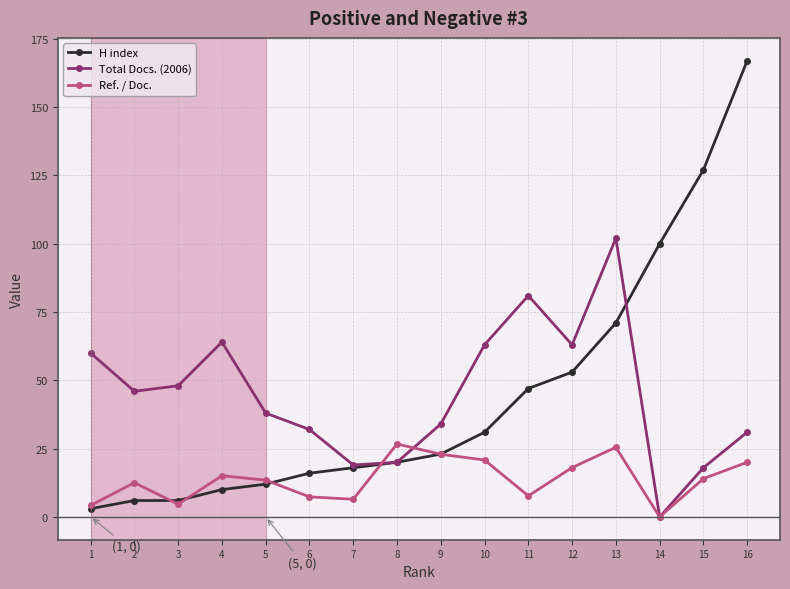

Read the Total Docs. (2006) value at 12.

63.0